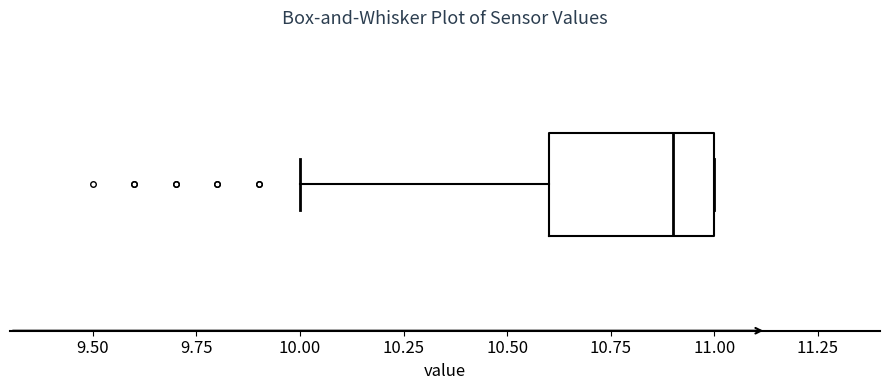

Where does the median line of the box sit on the x-axis? The values are not printed on the chart, so give them approximately, as read against the axis.

10.9